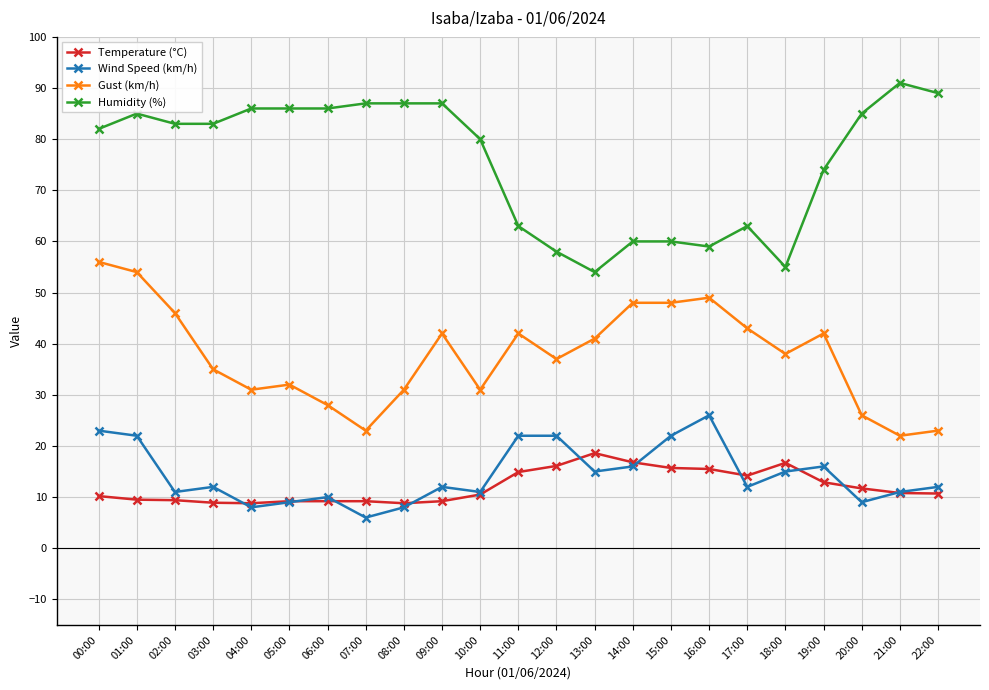

What is the difference between the highest and lowest values at 01:00?

75.5